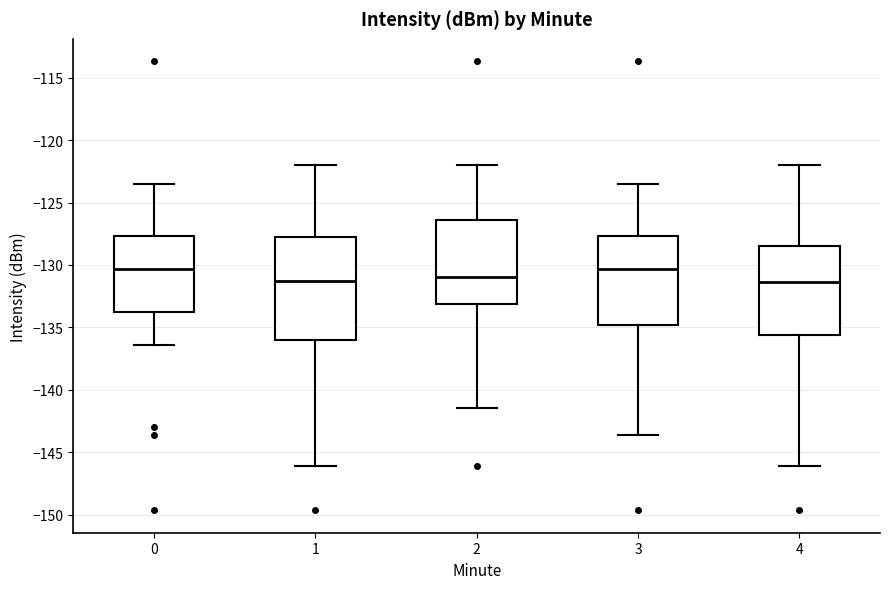

Reading left to right, transcribe this box plot: for each box, give where its median line is, the range the box spans, and where its two whiskers end, as read against the y-axis. The values are not printed on the chart, so give them approximately, as read against the axis.

0: median -130.5, box -133.5 to -127.5, whiskers -136.5 to -123.5
1: median -131.5, box -136.0 to -127.5, whiskers -146.0 to -122.0
2: median -131.0, box -133.0 to -126.5, whiskers -141.5 to -122.0
3: median -130.5, box -135.0 to -127.5, whiskers -143.5 to -123.5
4: median -131.5, box -135.5 to -128.5, whiskers -146.0 to -122.0